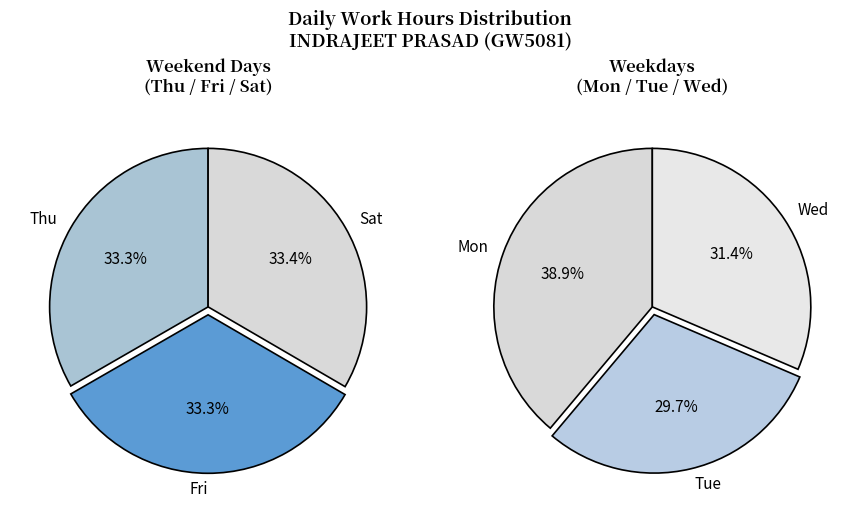

Does 19-Thu represent more than half of the total?

No